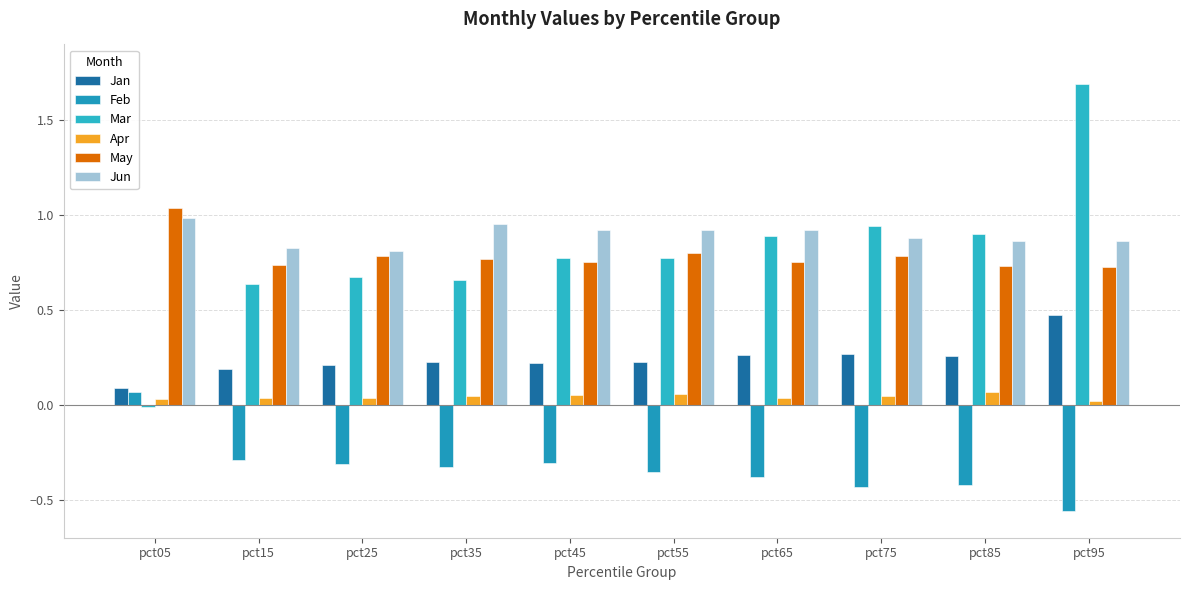

How many negative values does the Feb series have?

9